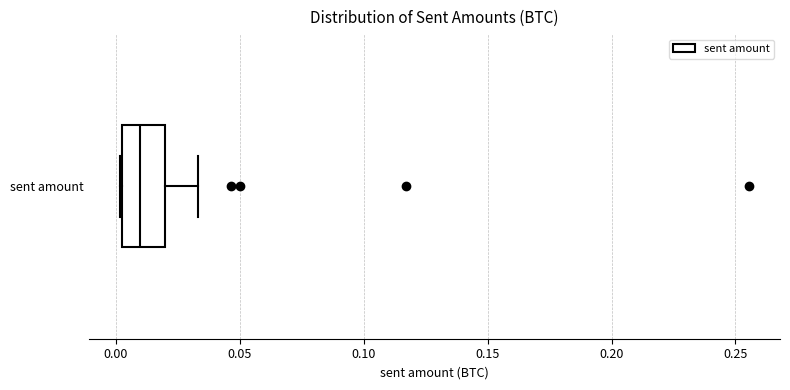

Where is the right edge of the box for sent amount on the x-axis? The values are not printed on the chart, so give them approximately, as read against the axis.

0.020